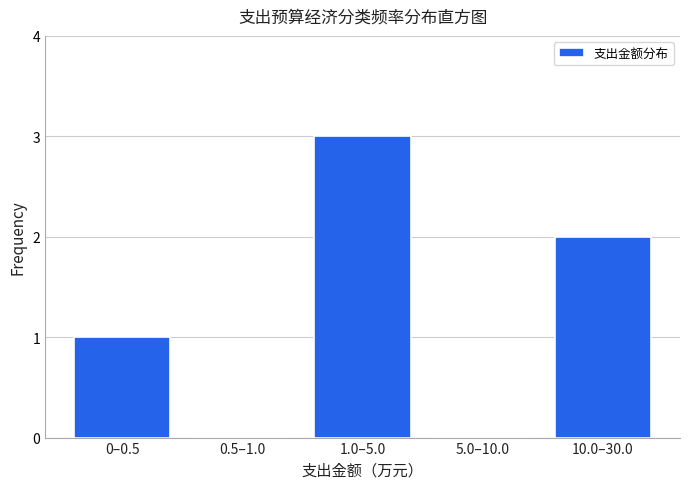

Reading left to right, what are all the values shown in this chart?

0–0.5=1	0.5–1.0=0	1.0–5.0=3	5.0–10.0=0	10.0–30.0=2